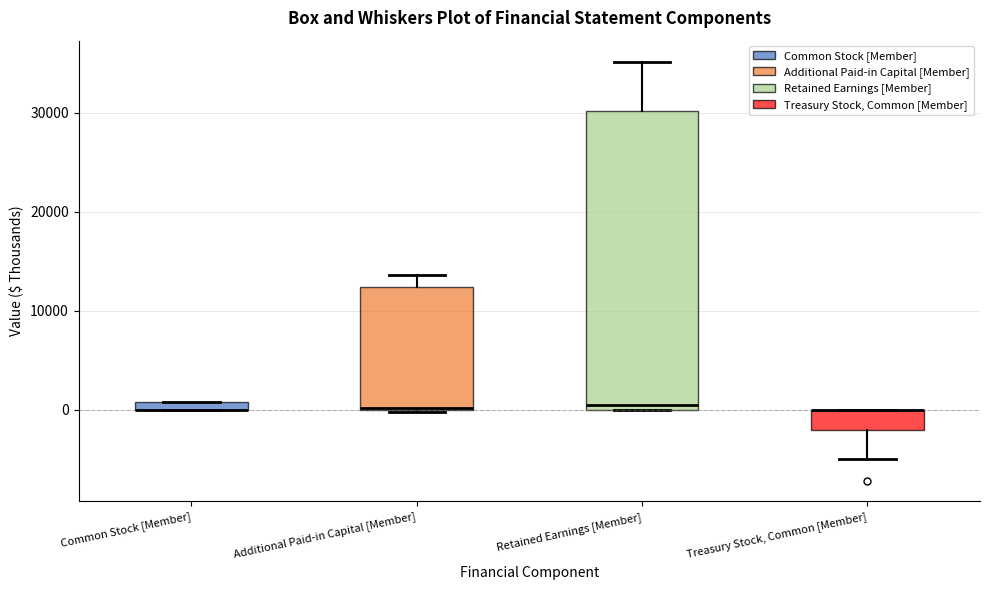

Where is the lower edge of the box for Additional Paid-in Capital [Member] on the y-axis? The values are not printed on the chart, so give them approximately, as read against the axis.

0